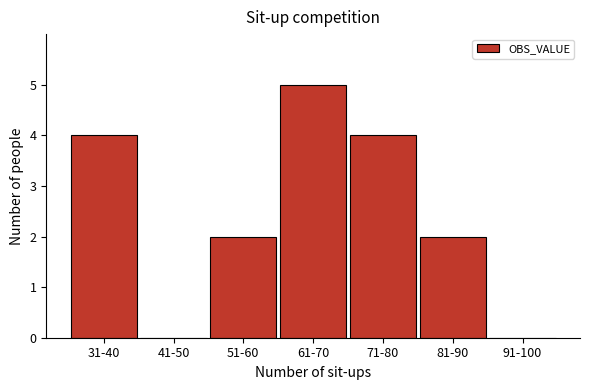

Reading right to left, list all the values displayed in this chart.

91-100=0	81-90=2	71-80=4	61-70=5	51-60=2	41-50=0	31-40=4